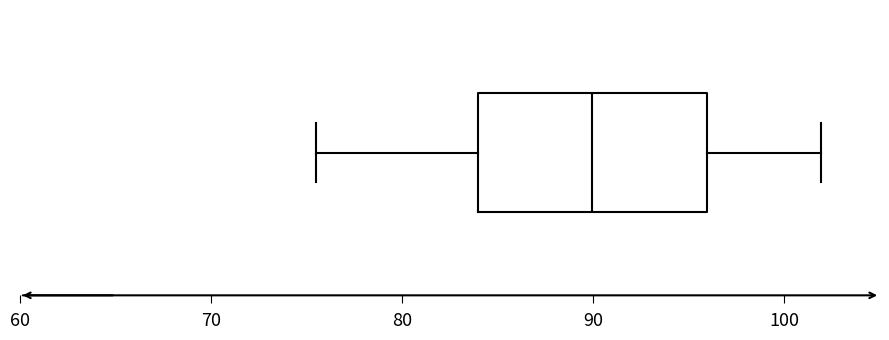

Transcribe this box plot: give where the median line is, the range the box spans, and where the two whiskers end, as read against the x-axis. The values are not printed on the chart, so give them approximately, as read against the axis.

median 90, box 84 to 96, whiskers 76 to 102